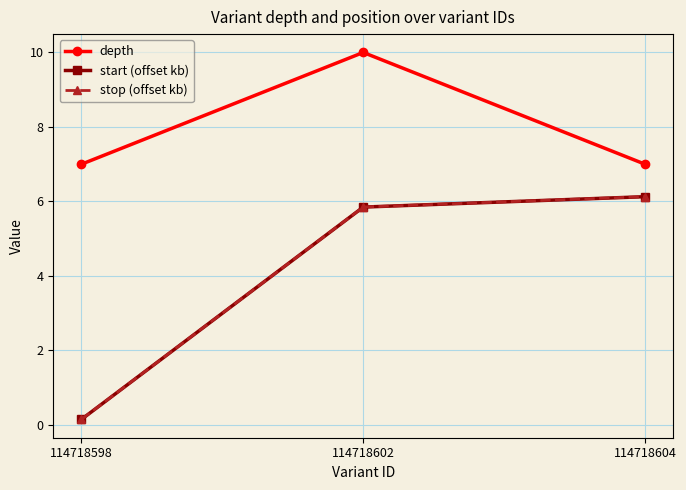

What is the average value of the stop (offset kb) series?

4.0